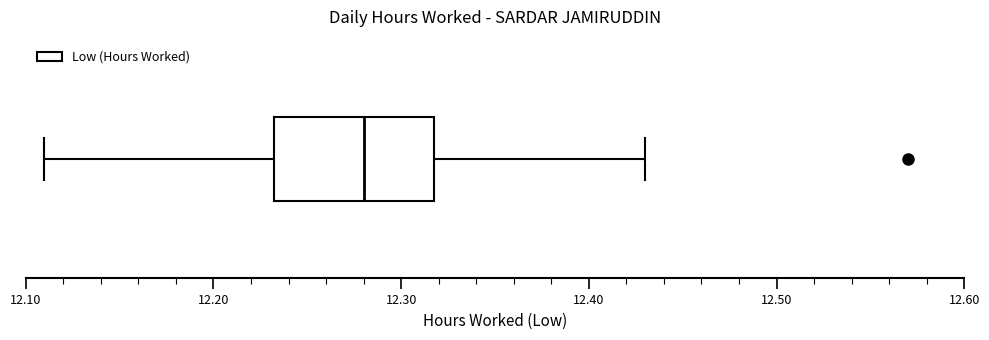

Where does the left whisker of the box end on the x-axis? The values are not printed on the chart, so give them approximately, as read against the axis.

12.11